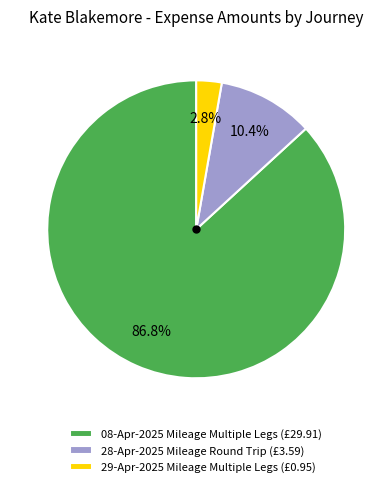

Do 28-Apr-2025 Mileage Round Trip and 08-Apr-2025 Mileage Multiple Legs together represent more than half of the pie?

Yes